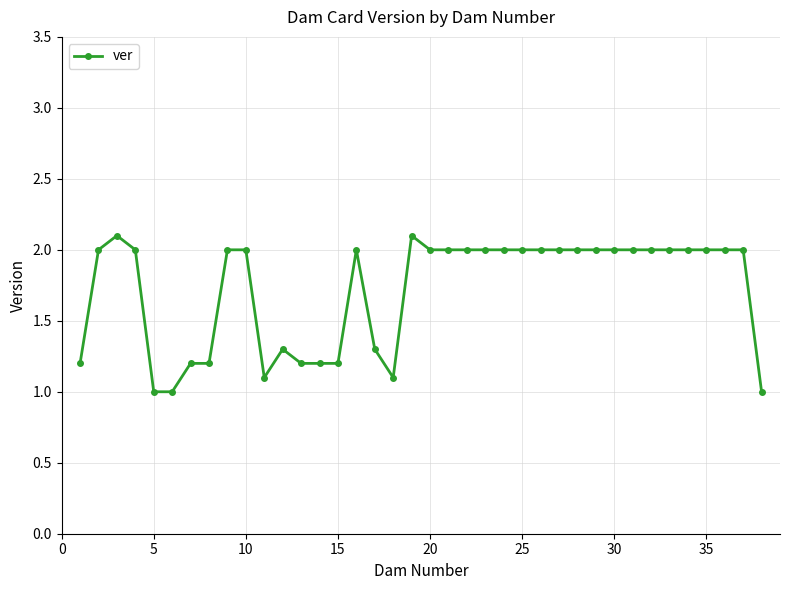

What is the difference between the second highest and second lowest values?

1.1